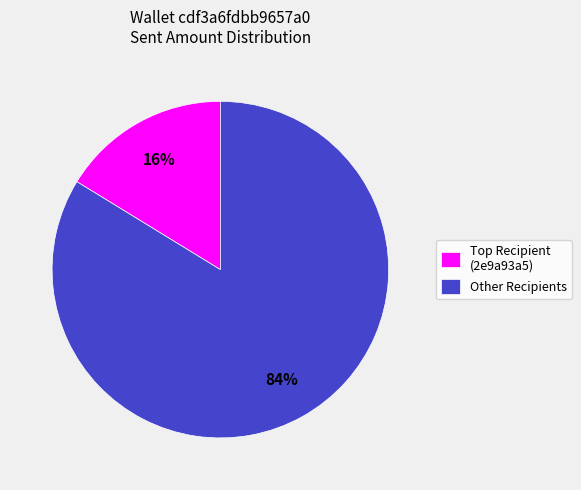

How many segments does this pie chart have?

2